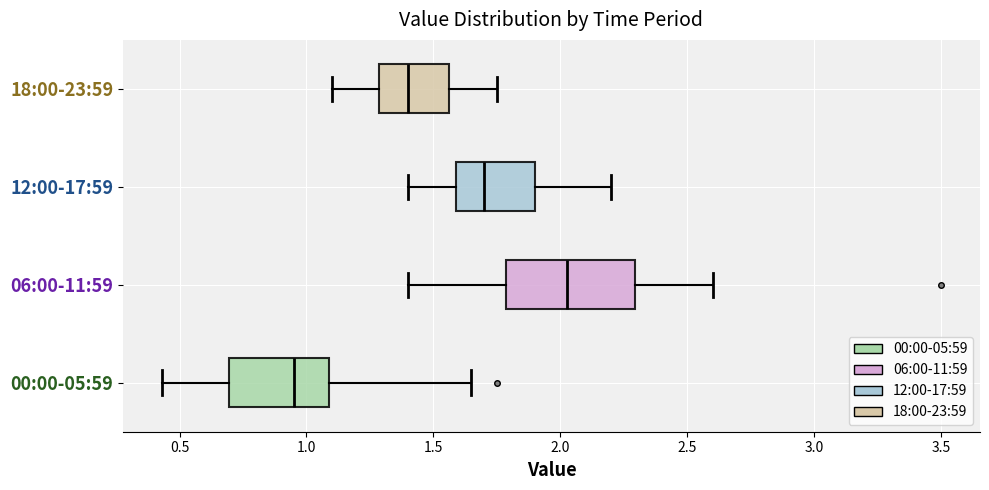

Reading bottom to top, read every box against the x-axis: the position of its median line, the range the box covers, and the ends of its whiskers. The values are not printed on the chart, so give them approximately, as read against the axis.

00:00-05:59: median 0.95, box 0.70 to 1.10, whiskers 0.45 to 1.65
06:00-11:59: median 2.05, box 1.80 to 2.30, whiskers 1.40 to 2.60
12:00-17:59: median 1.70, box 1.60 to 1.90, whiskers 1.40 to 2.20
18:00-23:59: median 1.40, box 1.30 to 1.55, whiskers 1.10 to 1.75